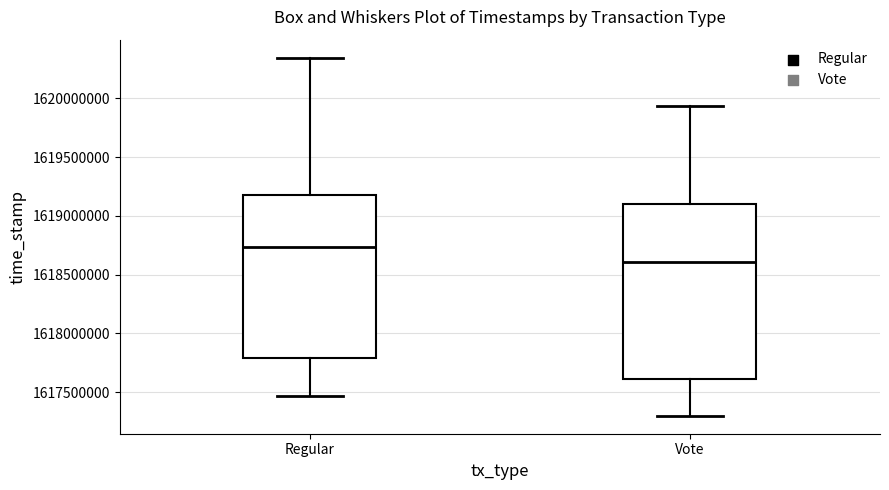

Reading left to right, read every box against the y-axis: the position of its median line, the range the box covers, and the ends of its whiskers. The values are not printed on the chart, so give them approximately, as read against the axis.

Regular: median 1618750000, box 1617800000 to 1619200000, whiskers 1617450000 to 1620350000
Vote: median 1618600000, box 1617600000 to 1619100000, whiskers 1617300000 to 1619950000